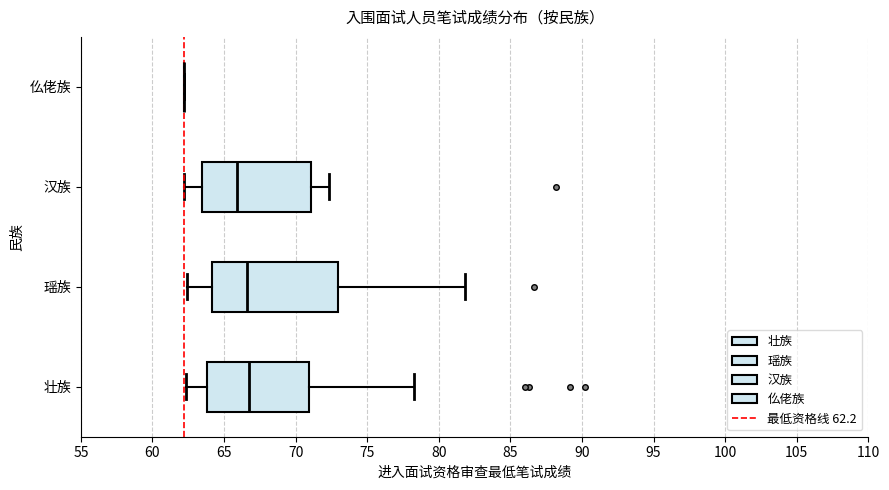

Reading bottom to top, read every box against the x-axis: the position of its median line, the range the box covers, and the ends of its whiskers. The values are not printed on the chart, so give them approximately, as read against the axis.

壮族: median 66.5, box 64.0 to 71.0, whiskers 62.5 to 78.5
瑶族: median 66.5, box 64.0 to 73.0, whiskers 62.5 to 82.0
汉族: median 66.0, box 63.5 to 71.0, whiskers 62.0 to 72.5
仫佬族: box collapsed to a line at 62.0, whiskers 62.0 to 62.0